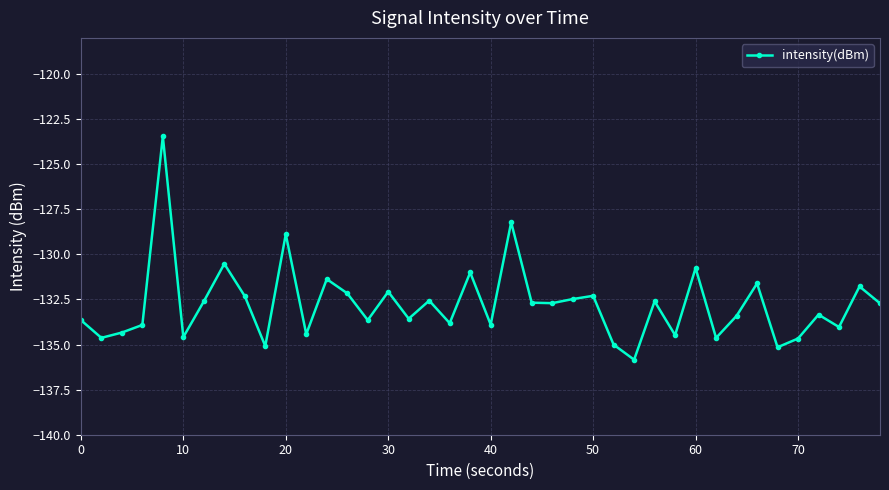

True or false: the data has more than 2 interior local peaks.

True